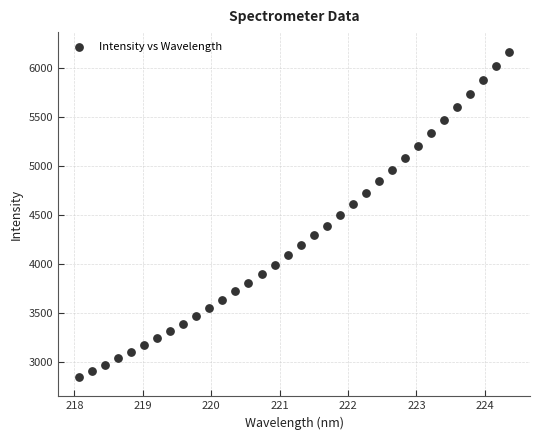

What is the range of Y values (max minus min)?

3317.8